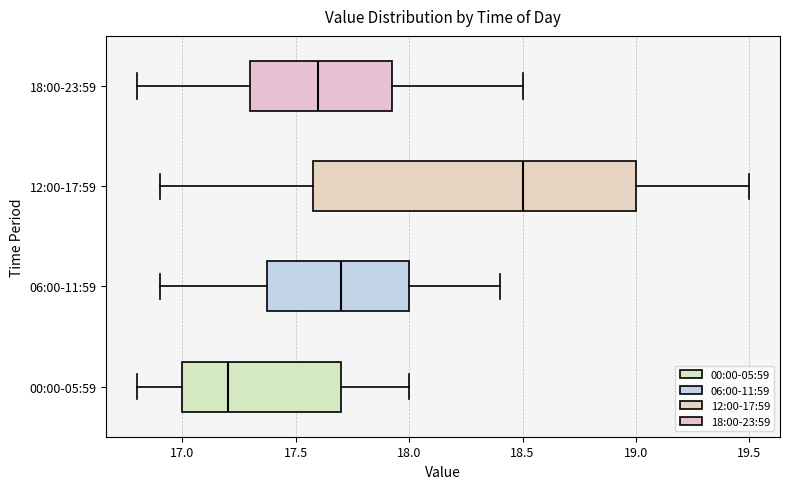

Which box has the furthest to the right median line?

12:00-17:59